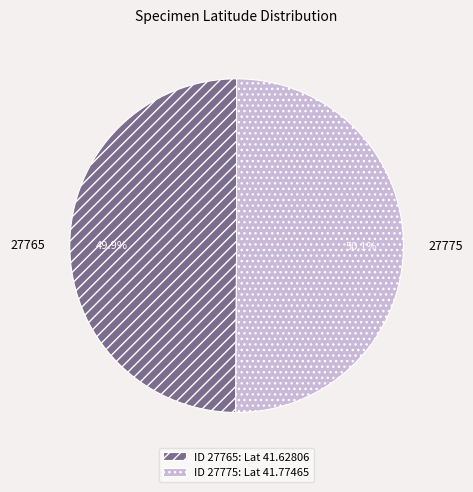

To the nearest percent, what is the average slice percentage?

50%